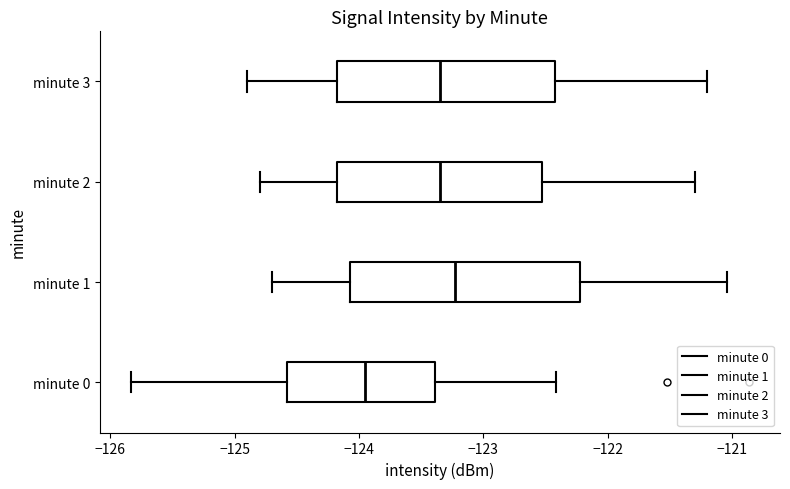

Which box is the widest, from its left edge to its right edge?

minute 1